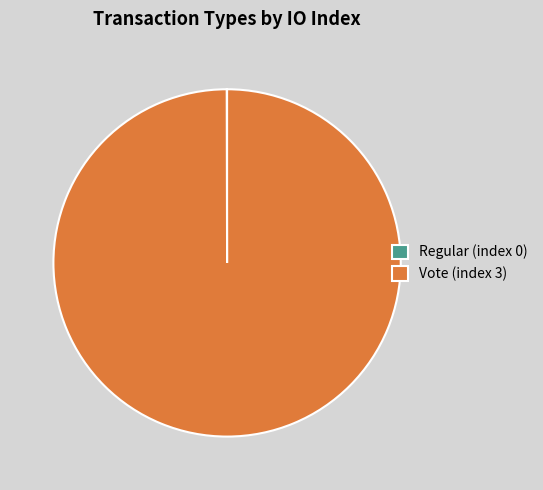

What is the largest slice in the pie chart?

Vote (index 3)